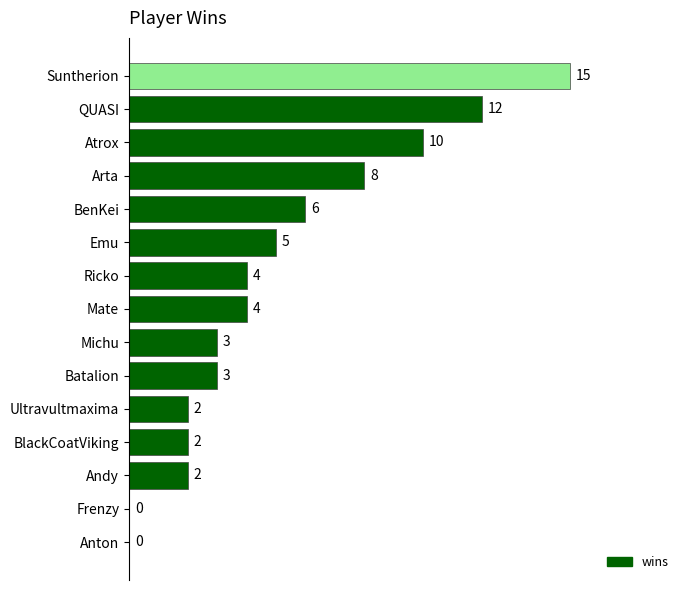

Reading bottom to top, what are all the values shown in this chart?

Anton=0	Frenzy=0	Andy=2	BlackCoatViking=2	Ultravultmaxima=2	Batalion=3	Michu=3	Mate=4	Ricko=4	Emu=5	BenKei=6	Arta=8	Atrox=10	QUASI=12	Suntherion=15